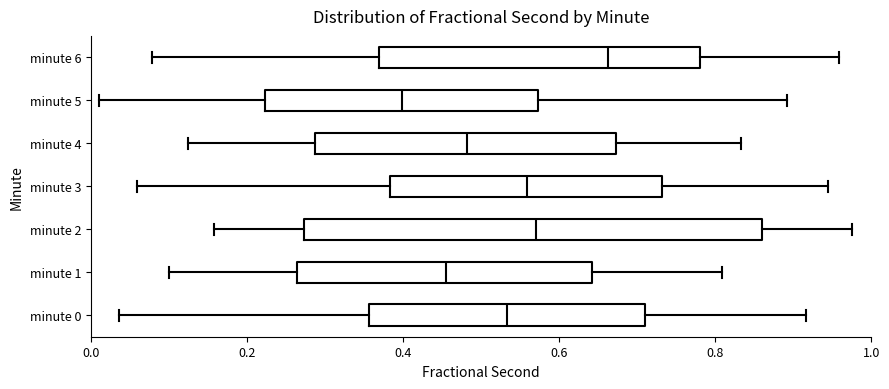

Reading bottom to top, transcribe this box plot: for each box, give where its median line is, the range the box spans, and where its two whiskers end, as read against the x-axis. The values are not printed on the chart, so give them approximately, as read against the axis.

minute 0: median 0.54, box 0.36 to 0.72, whiskers 0.04 to 0.92
minute 1: median 0.46, box 0.26 to 0.64, whiskers 0.10 to 0.80
minute 2: median 0.56, box 0.28 to 0.86, whiskers 0.16 to 0.98
minute 3: median 0.56, box 0.38 to 0.74, whiskers 0.06 to 0.94
minute 4: median 0.48, box 0.28 to 0.68, whiskers 0.12 to 0.84
minute 5: median 0.40, box 0.22 to 0.58, whiskers 0.02 to 0.90
minute 6: median 0.66, box 0.36 to 0.78, whiskers 0.08 to 0.96